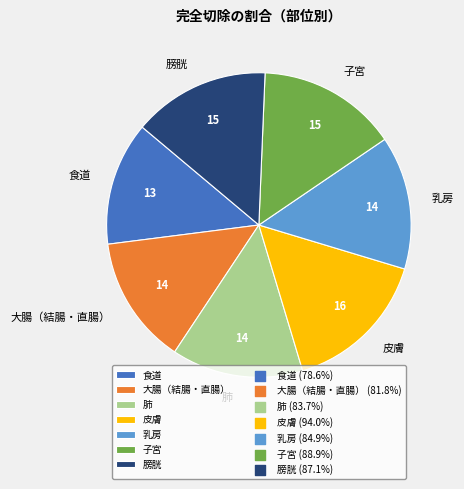

Which slice is the largest?

皮膚